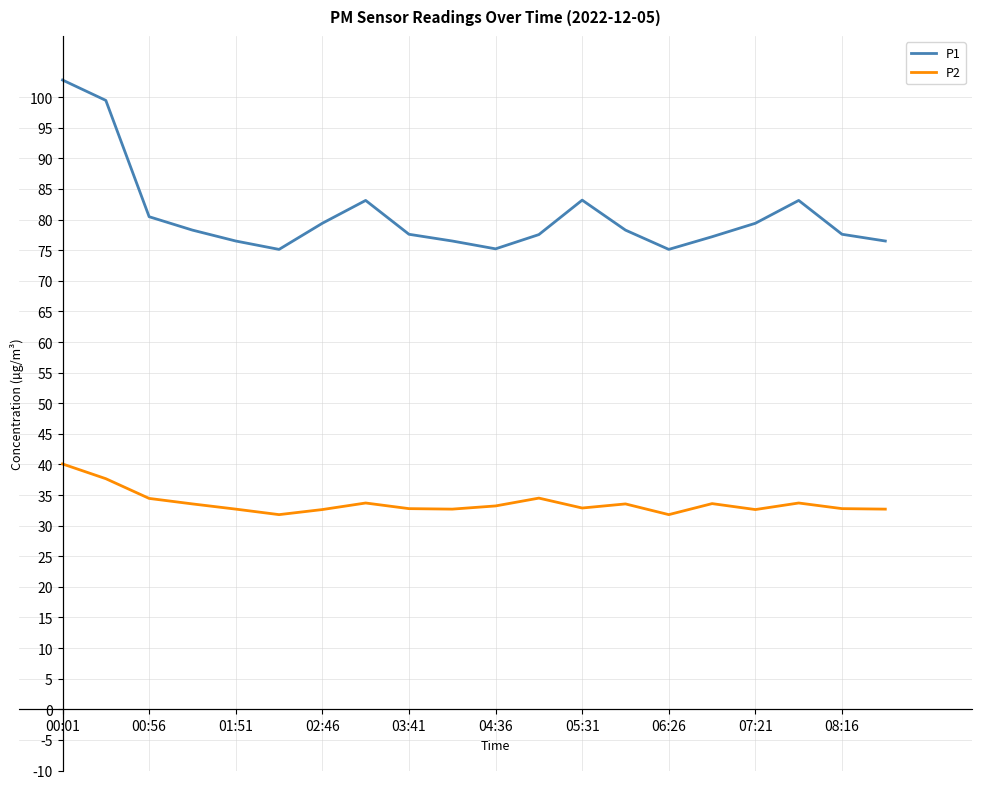

True or false: P2 and P1 intersect in this chart.

False